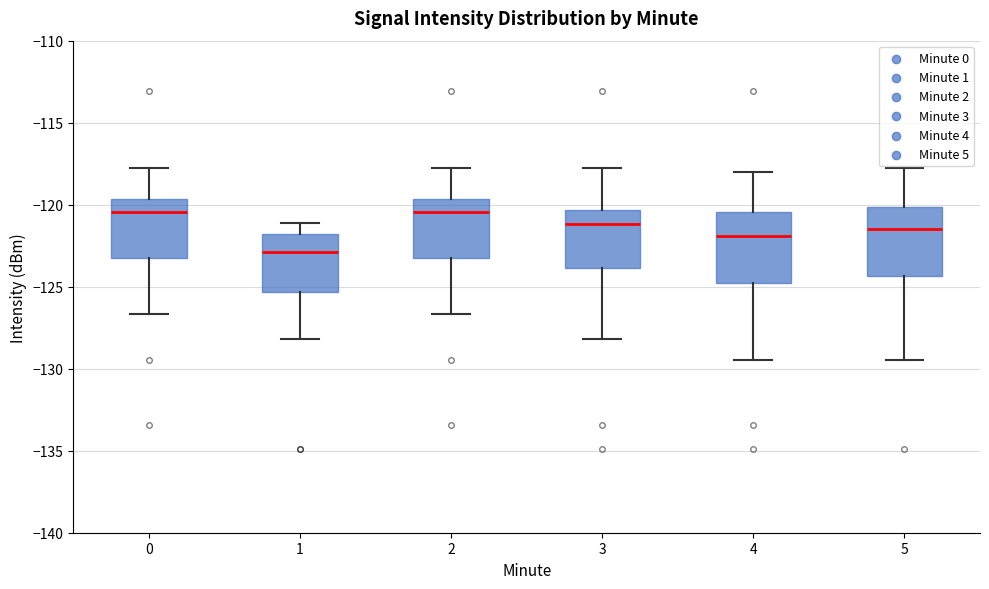

Where does the lower whisker of the box at x = 1 end on the y-axis? The values are not printed on the chart, so give them approximately, as read against the axis.

-128.0